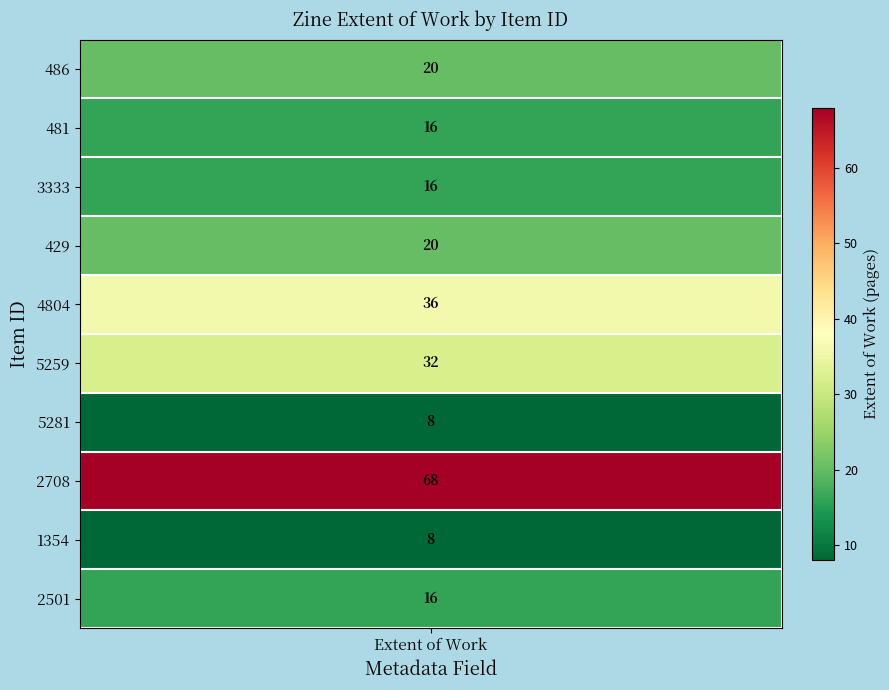

How many values in the 481 series exceed 0?

1